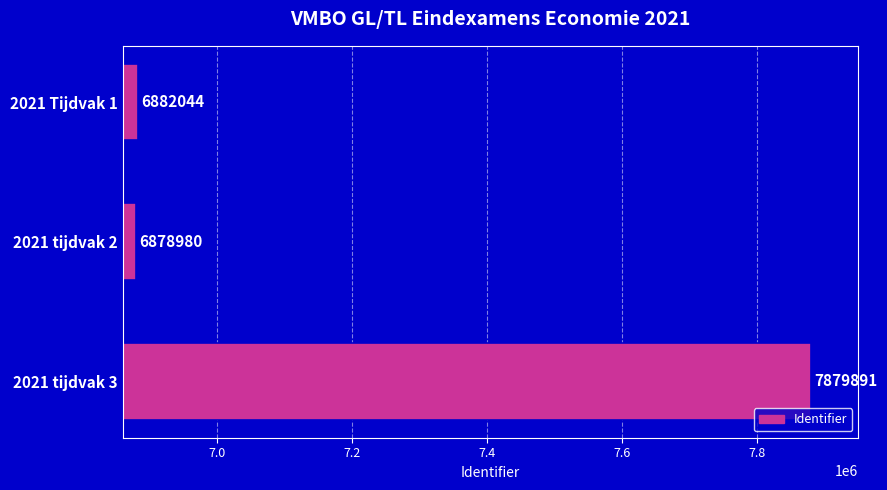

List the labels in order of value, largest first.

2021 tijdvak 3, 2021 Tijdvak 1, 2021 tijdvak 2